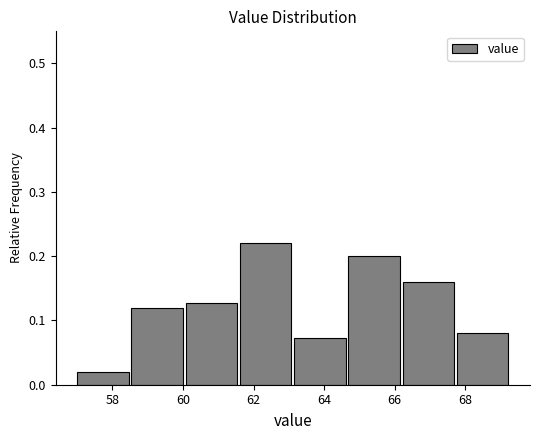

What is the height of the bar covering 61.6 to 63.2 on the x-axis? Neither the bar edges nor the heights are printed on the chart, so give them approximately, as read against the axes.

0.22